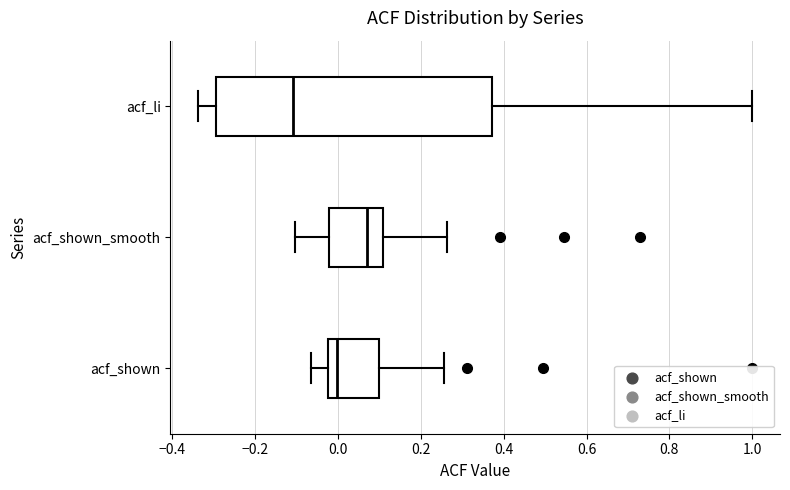

Which box has the furthest to the left median line?

acf_li